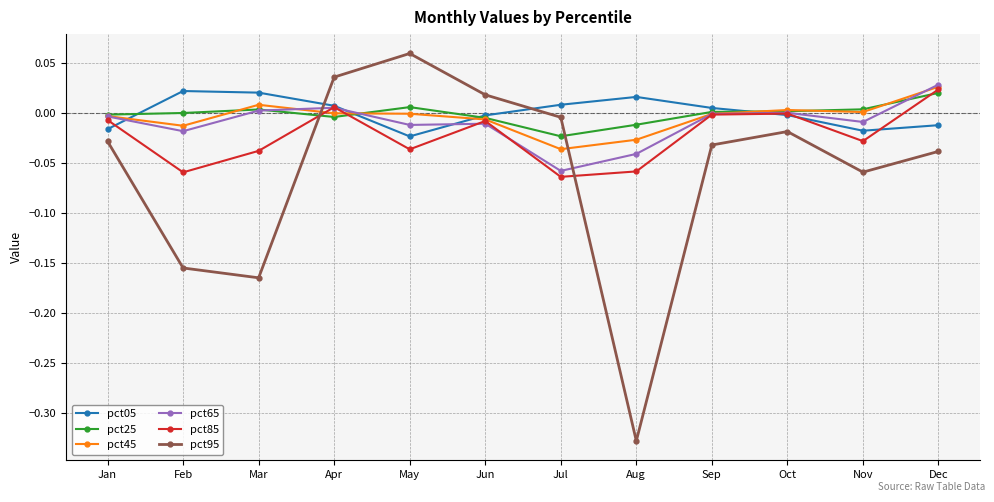

How many interior local peaks does the pct05 series have?

2